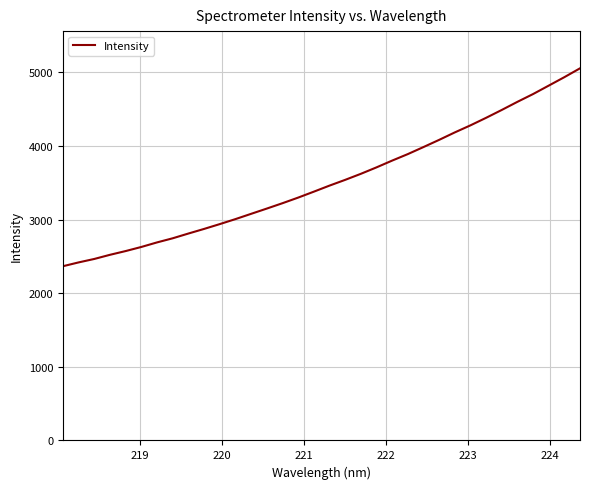

How many distinct data groups are displayed?

1